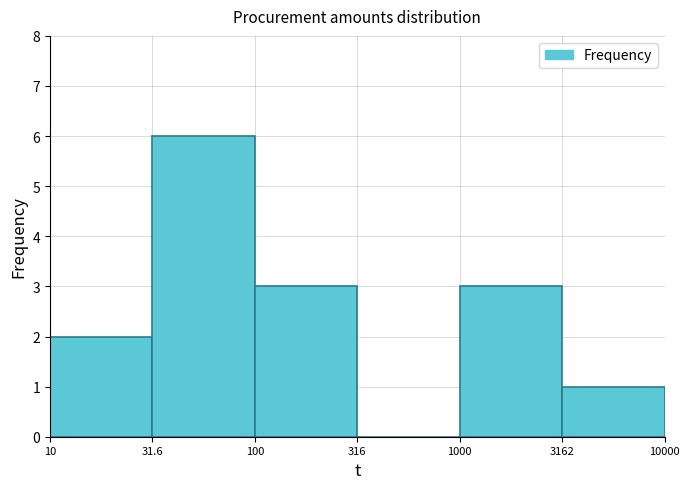

Reading left to right, transcribe all the data shown in this chart.

10=2	31.6=6	100=3	316=0	1000=3	3162=1